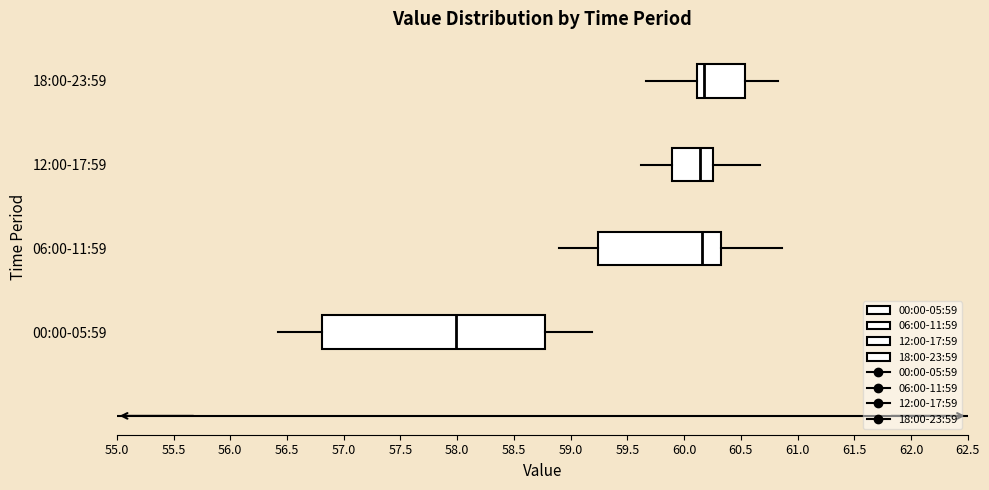

Reading bottom to top, read every box against the x-axis: the position of its median line, the range the box covers, and the ends of its whiskers. The values are not printed on the chart, so give them approximately, as read against the axis.

00:00-05:59: median 58.00, box 56.80 to 58.80, whiskers 56.40 to 59.20
06:00-11:59: median 60.15, box 59.25 to 60.35, whiskers 58.90 to 60.85
12:00-17:59: median 60.15, box 59.90 to 60.25, whiskers 59.60 to 60.65
18:00-23:59: median 60.20, box 60.10 to 60.55, whiskers 59.65 to 60.85